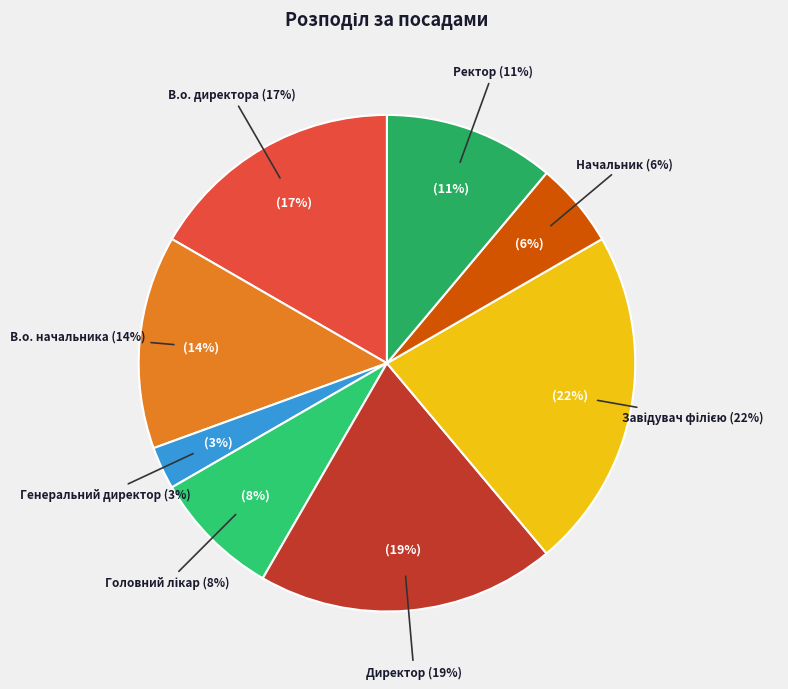

To the nearest percent, what is the difference between the largest and smallest slice percentages?

19%